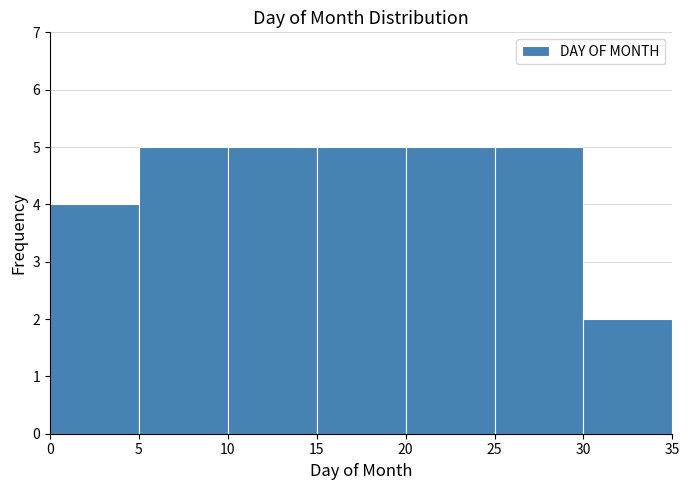

Reading left to right, transcribe this chart: for each bar, give the range it covers on the x-axis and its height. The values are not printed on the chart, so give them approximately, as read against the axis.

0 to 5: 4
5 to 10: 5
10 to 15: 5
15 to 20: 5
20 to 25: 5
25 to 30: 5
30 to 35: 2